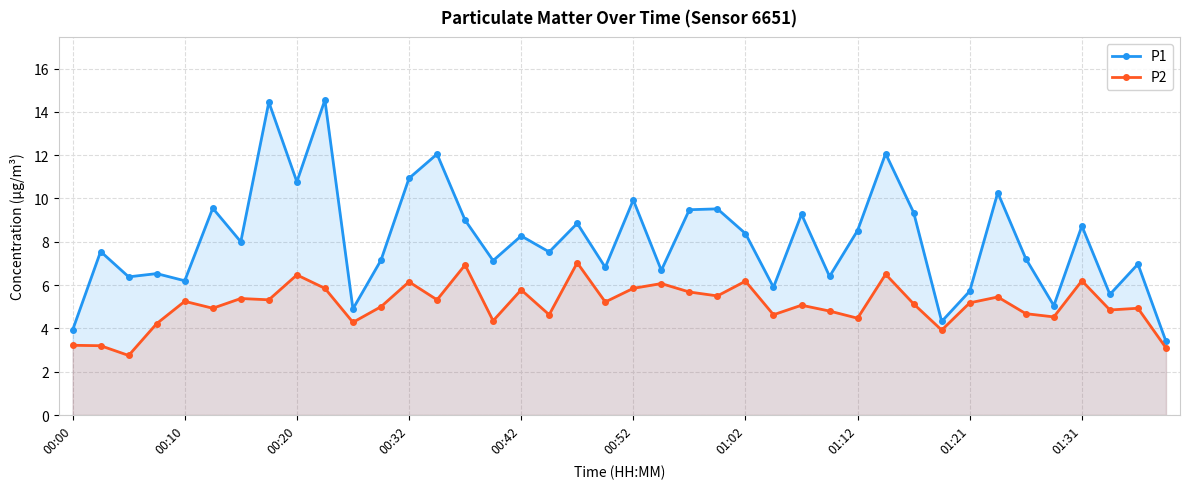

Rank the series by their average value, from highest to lowest.

P1, P2